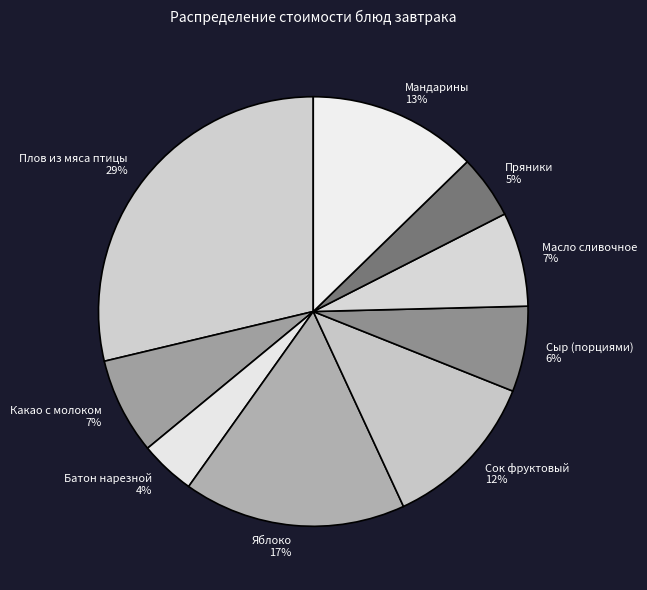

The Плов из мяса птицы slice represents 36% of the pie. True or false?

False